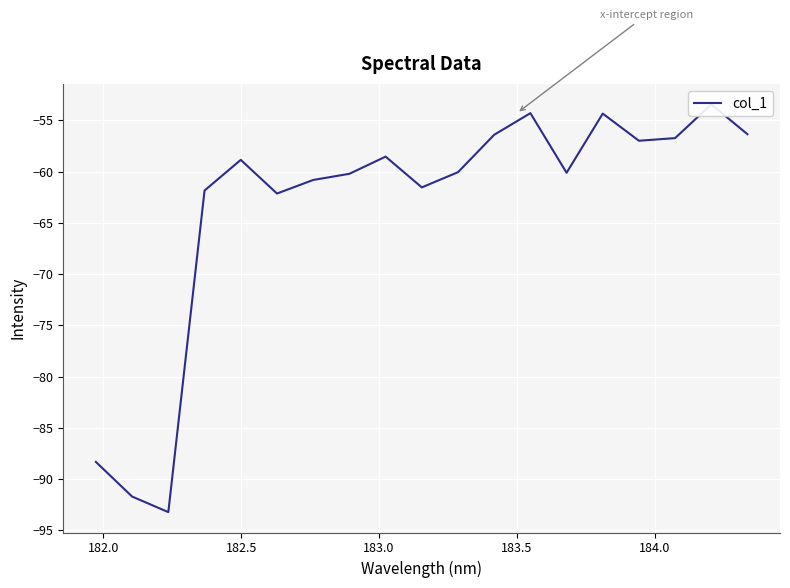

How many points are lower than both their immediate neighbors (excluding endpoints)?

5